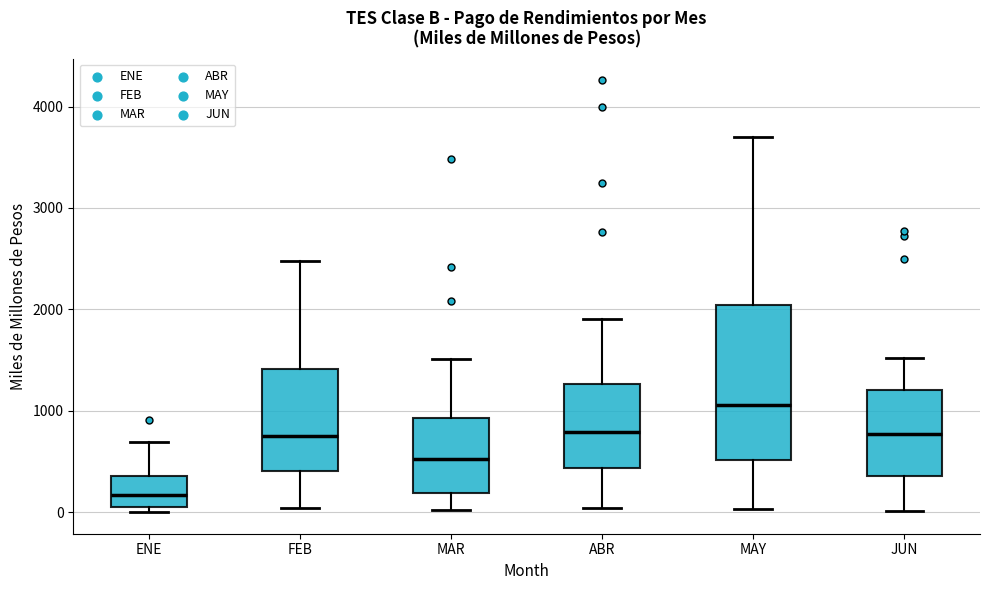

Which box's median line is the lowest?

ENE